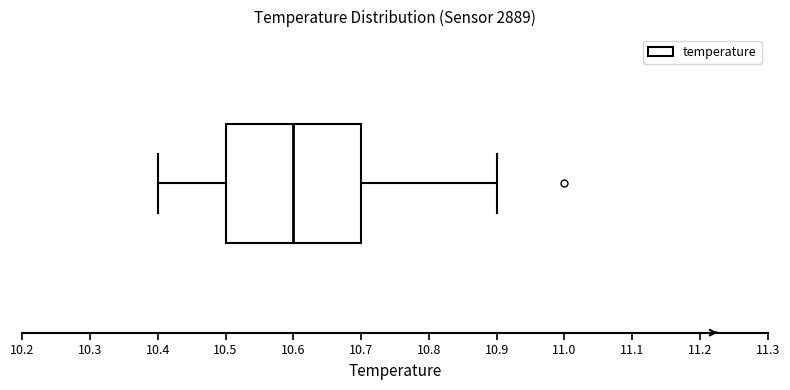

Transcribe this box plot: give where the median line is, the range the box spans, and where the two whiskers end, as read against the x-axis. The values are not printed on the chart, so give them approximately, as read against the axis.

median 10.6, box 10.5 to 10.7, whiskers 10.4 to 10.9